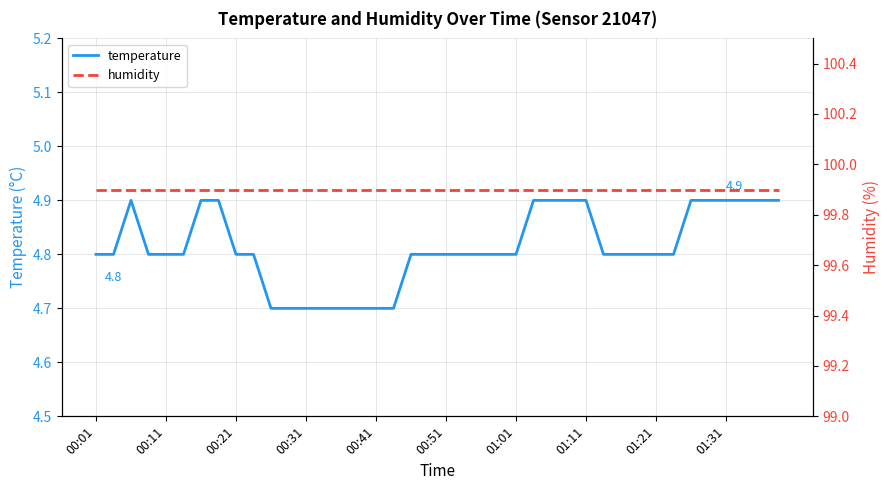

The temperature series shows 1.8 at 00:21. True or false?

False